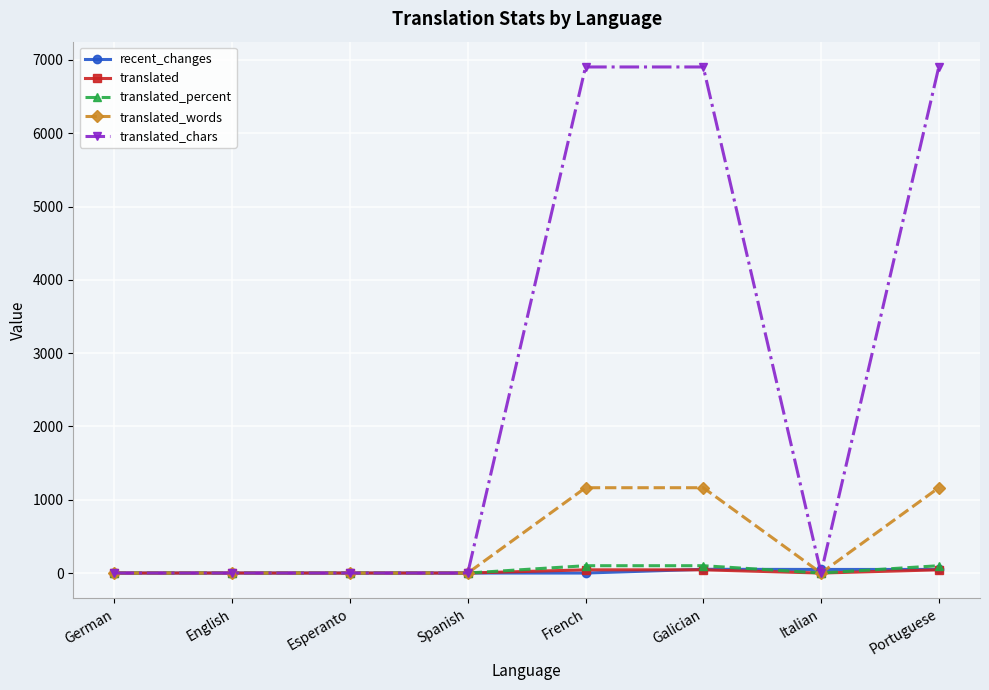

What is the maximum value for translated_words?

1164